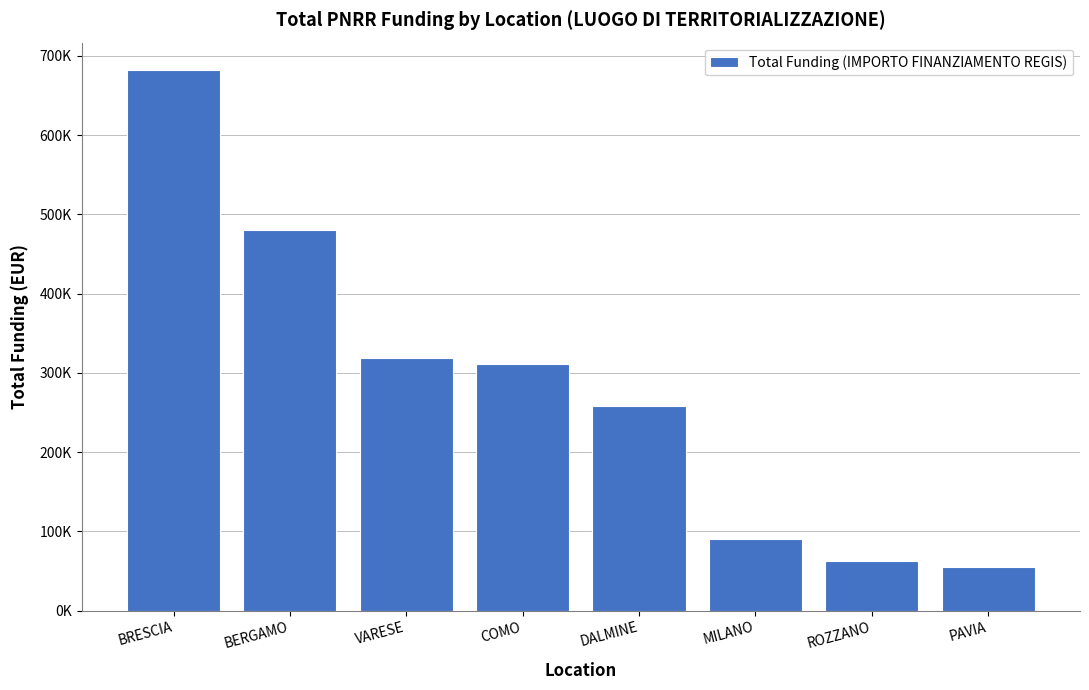

What position from the left is PAVIA?

8